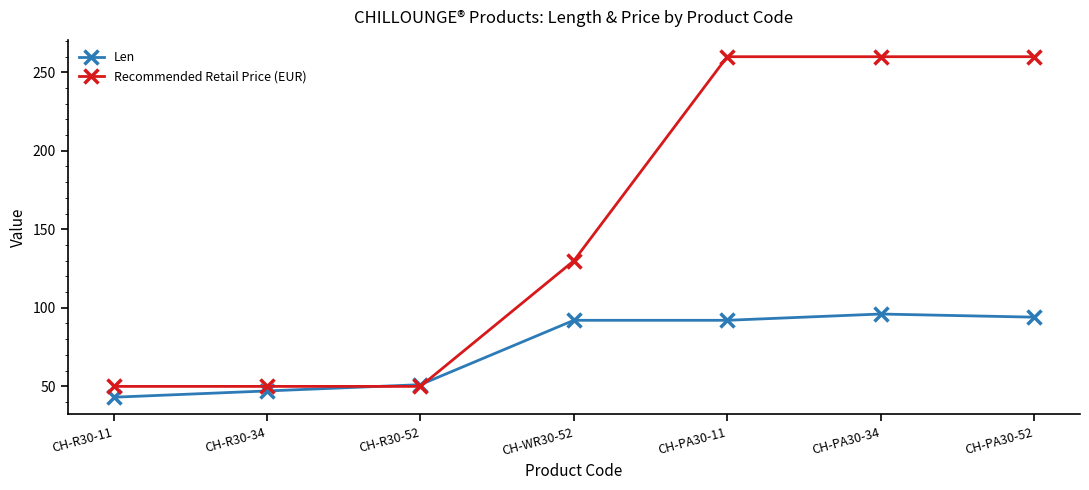

Rank the series by their average value, from lowest to highest.

Len, Recommended Retail Price (EUR)